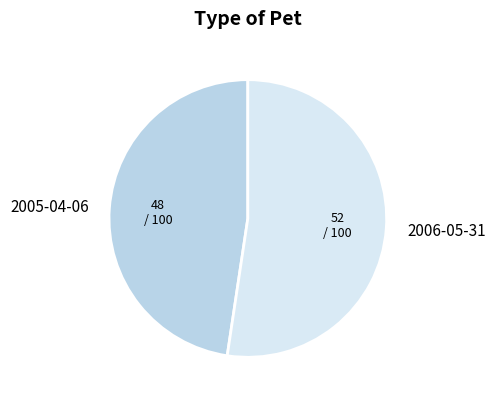

Does 2006-05-31 account for over 50% of the chart?

Yes